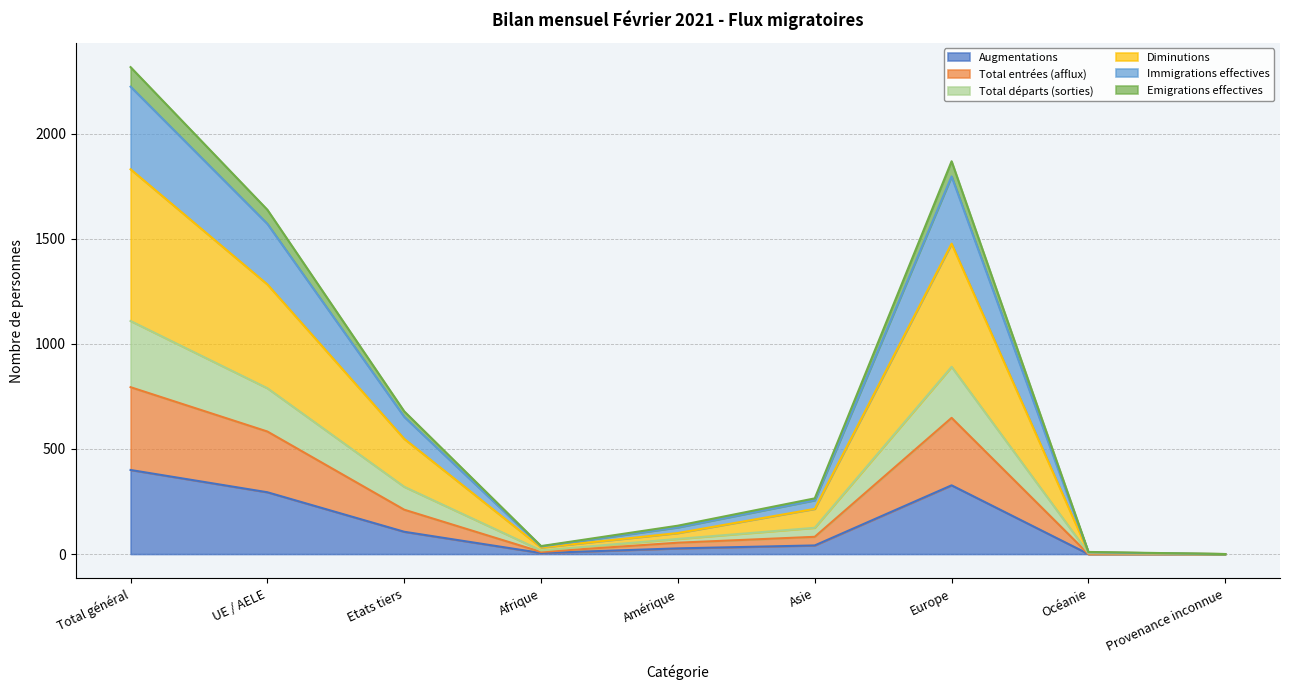

What is the difference between the highest and lowest values at UE / AELE?

1344